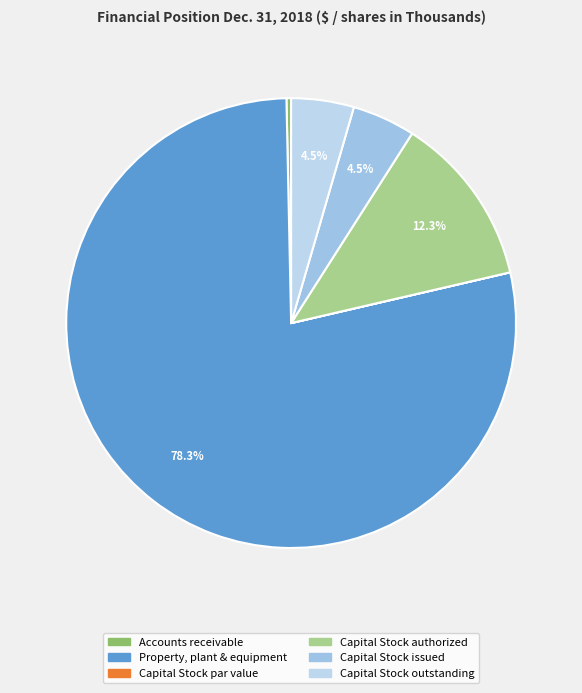

Approximately how many times larger is the value at Property, plant & equipment compared to Capital Stock issued?

17.3